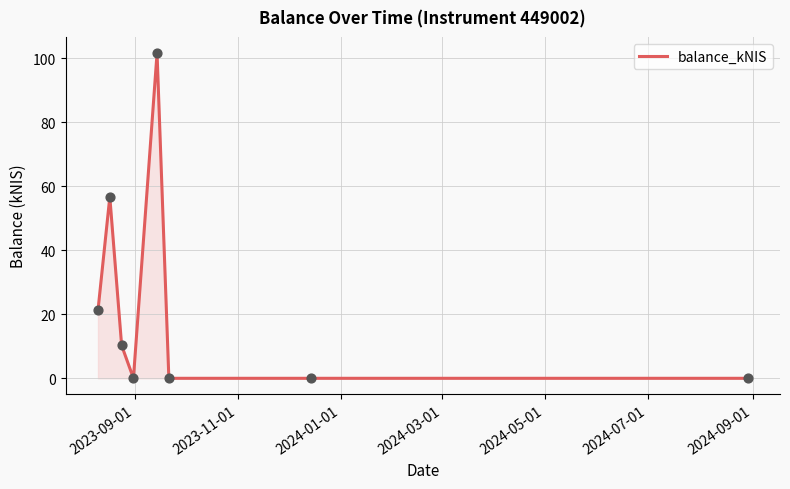

What is the difference between the maximum and second lowest values?

101.5